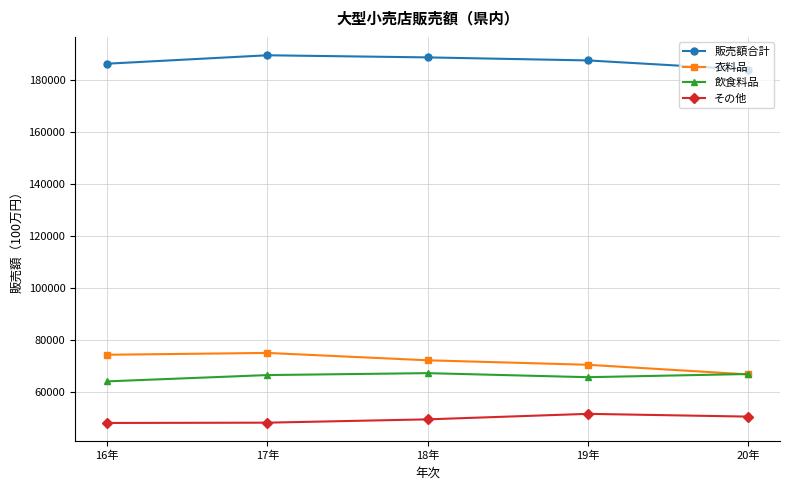

Rank the series by their maximum value, from highest to lowest.

販売額合計, 衣料品, 飲食料品, その他